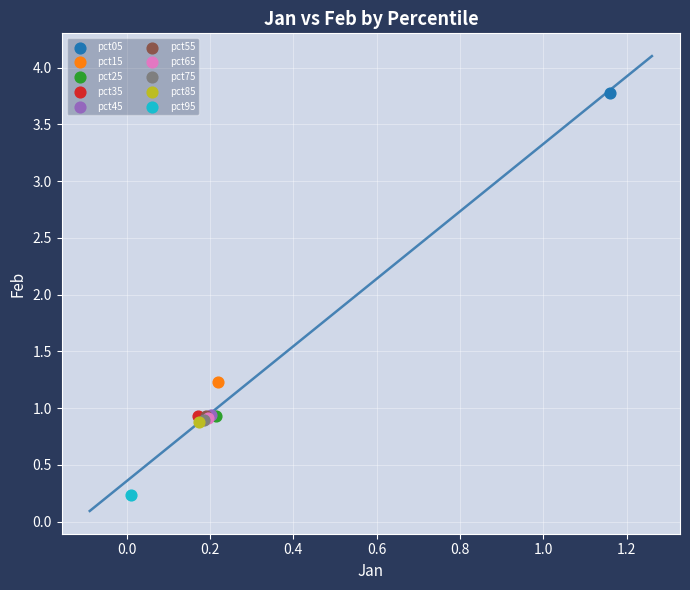

Which series reaches the maximum Y coordinate?

pct05